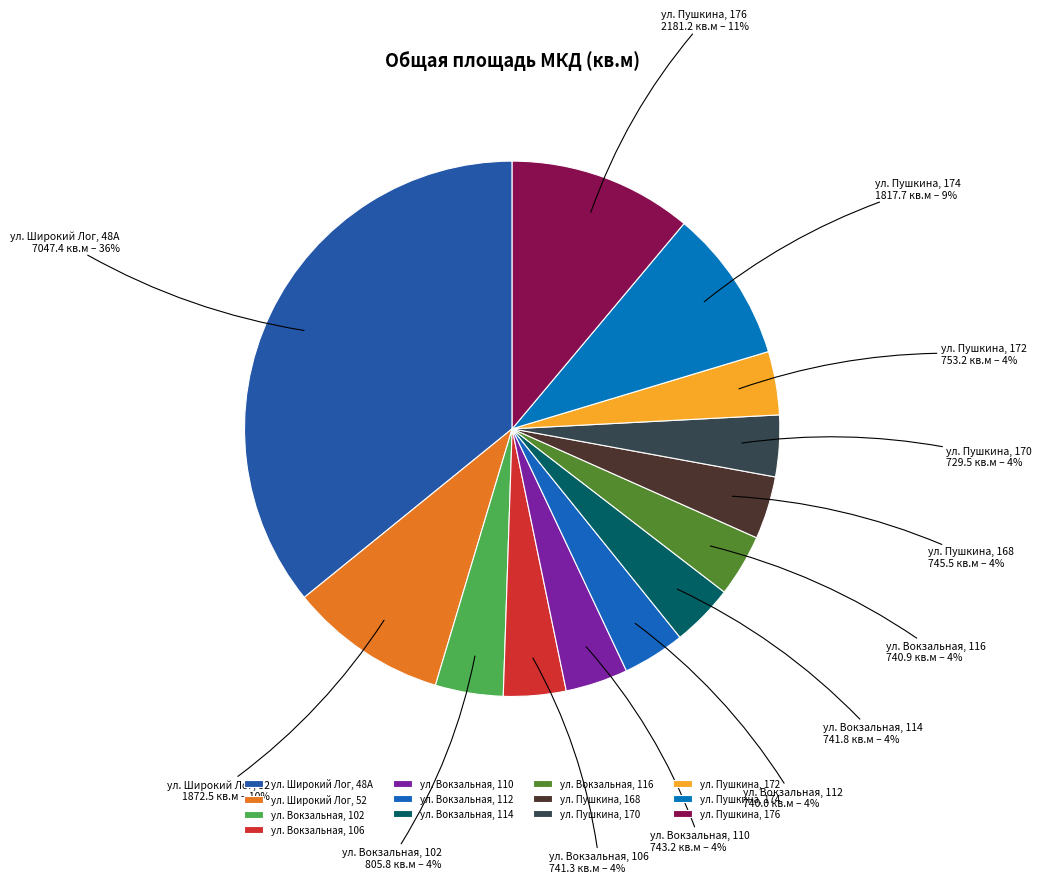

Between ул. Вокзальная, 102 and ул. Пушкина, 176, which is larger?

ул. Пушкина, 176